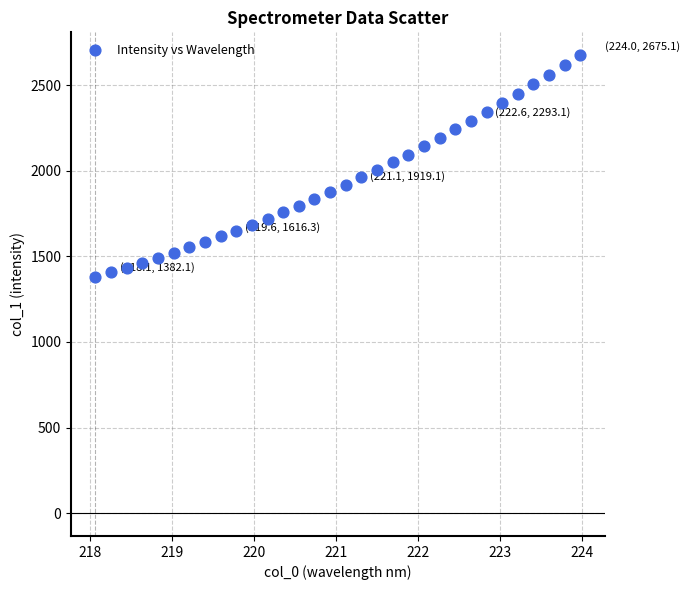

What is the range of Y values (max minus min)?

1292.9